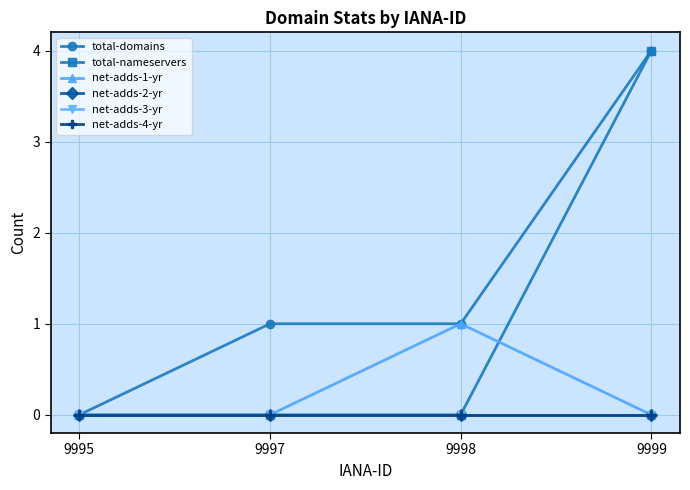

Which category has the lowest value in the net-adds-2-yr series?

9995